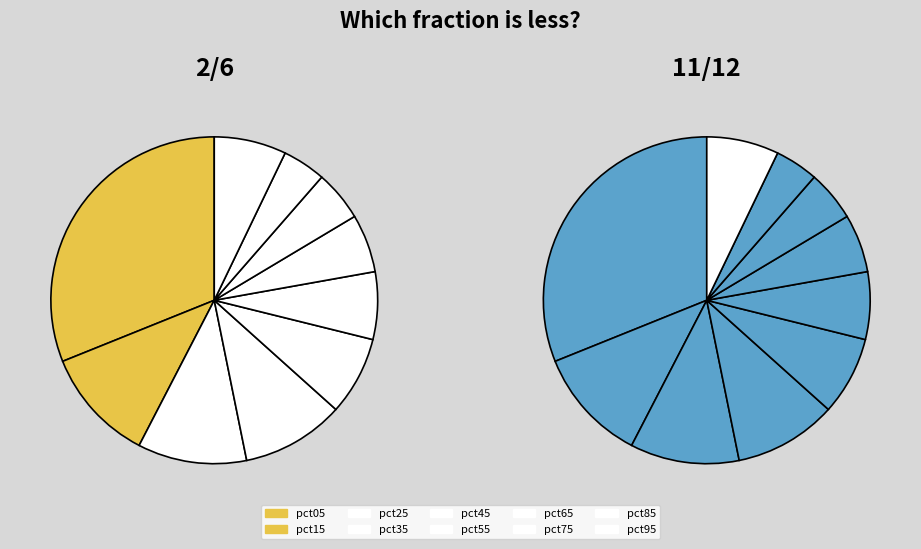

What is the largest slice in the pie chart?

pct05